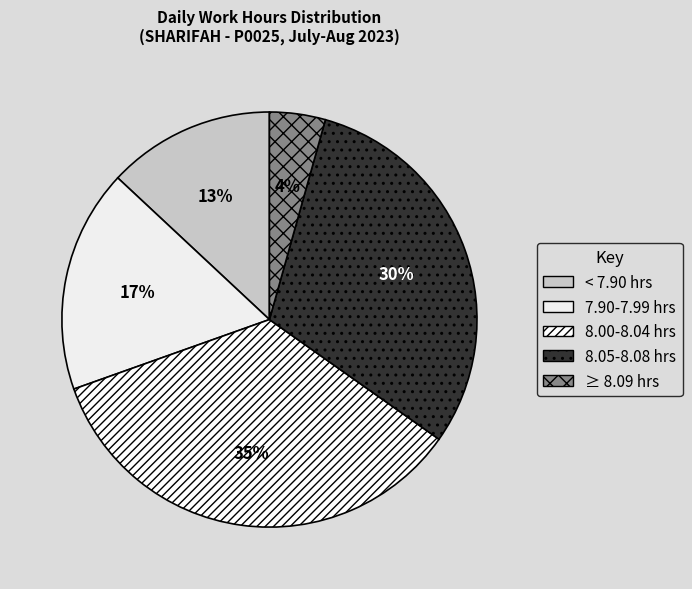

Which category has the smallest portion of the pie?

≥ 8.09 hrs